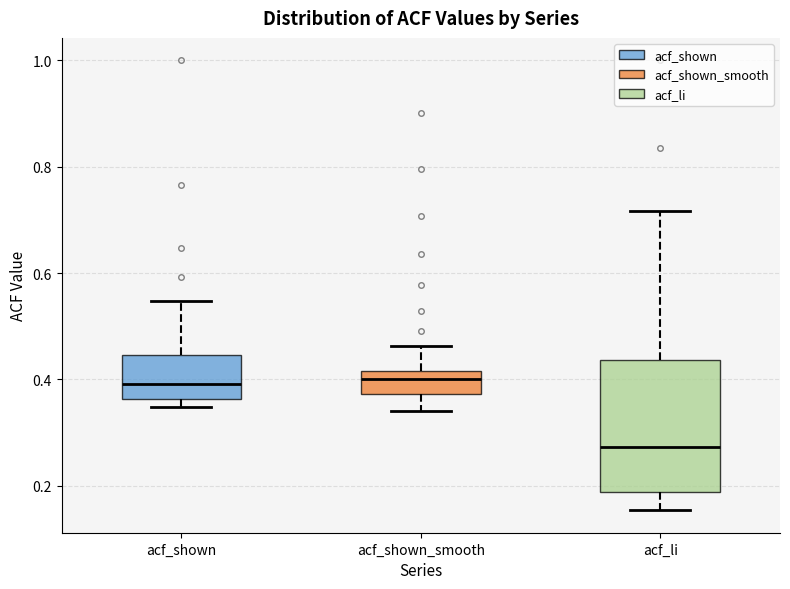

Reading left to right, read every box against the y-axis: the position of its median line, the range the box covers, and the ends of its whiskers. The values are not printed on the chart, so give them approximately, as read against the axis.

acf_shown: median 0.40, box 0.36 to 0.44, whiskers 0.34 to 0.54
acf_shown_smooth: median 0.40, box 0.38 to 0.42, whiskers 0.34 to 0.46
acf_li: median 0.28, box 0.18 to 0.44, whiskers 0.16 to 0.72